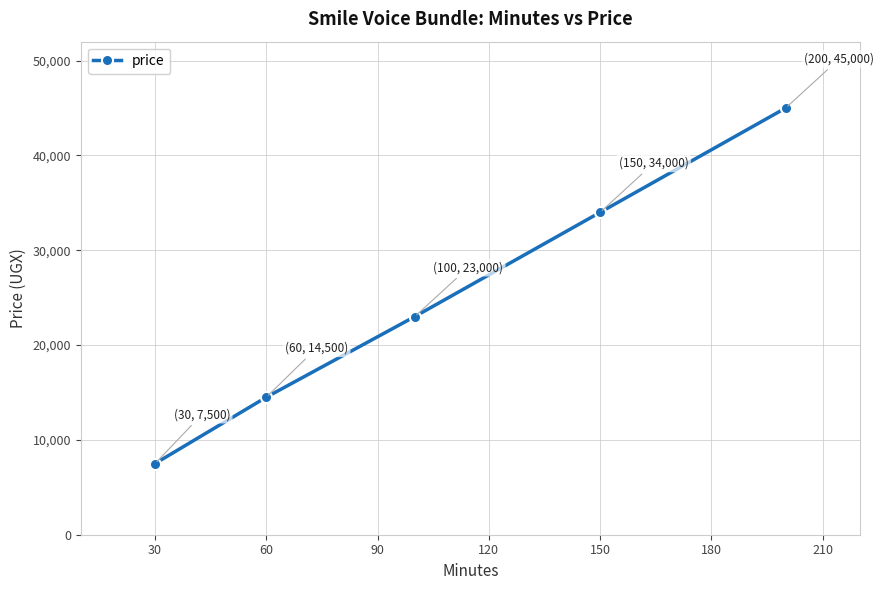

How many lines are shown in the chart?

1